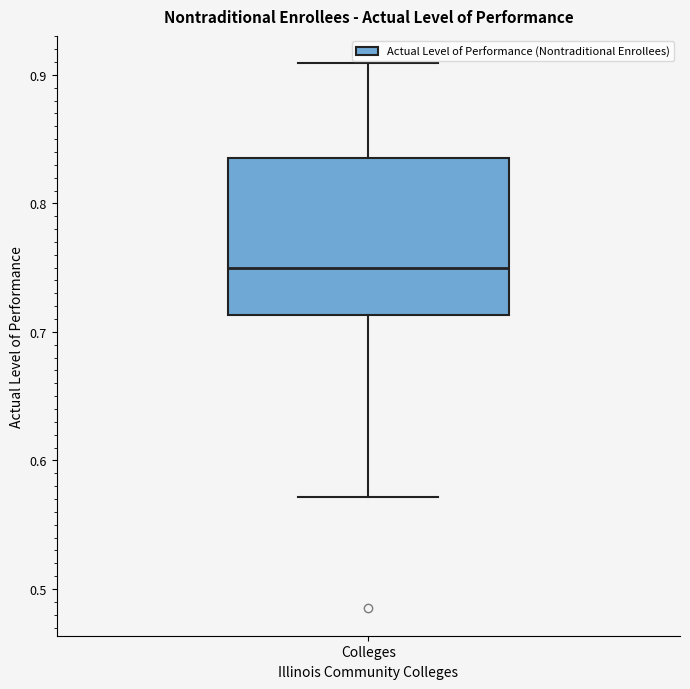

Transcribe this box plot: give where the median line is, the range the box spans, and where the two whiskers end, as read against the y-axis. The values are not printed on the chart, so give them approximately, as read against the axis.

median 0.75, box 0.71 to 0.84, whiskers 0.57 to 0.91